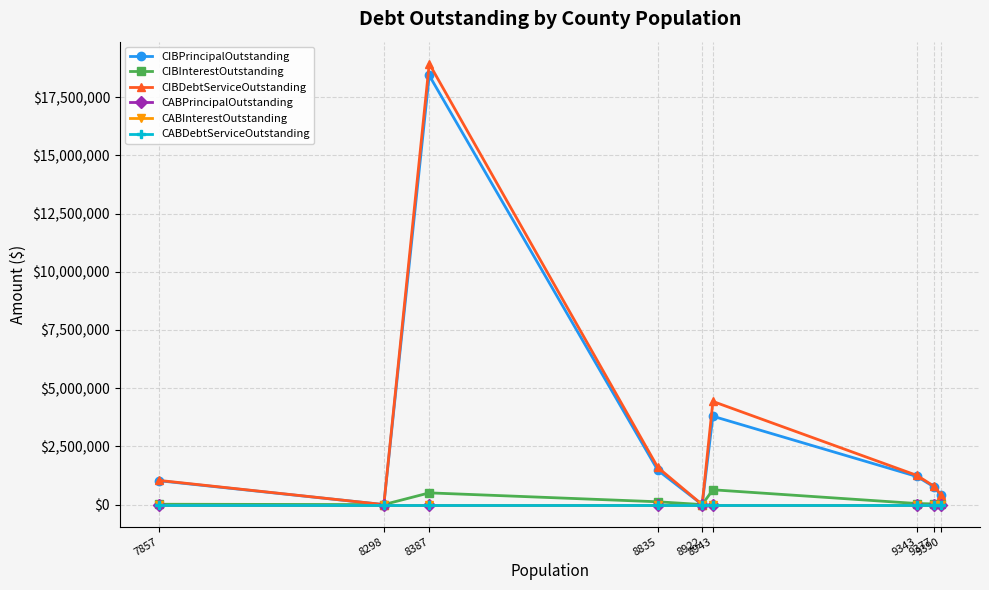

List the series in order of their peak value, lowest first.

CABPrincipalOutstanding, CABInterestOutstanding, CABDebtServiceOutstanding, CIBInterestOutstanding, CIBPrincipalOutstanding, CIBDebtServiceOutstanding